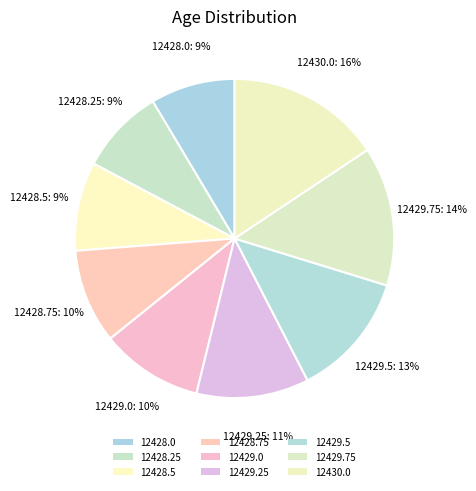

Combined, do 12429.5 and 12430.0 account for over 50%?

No